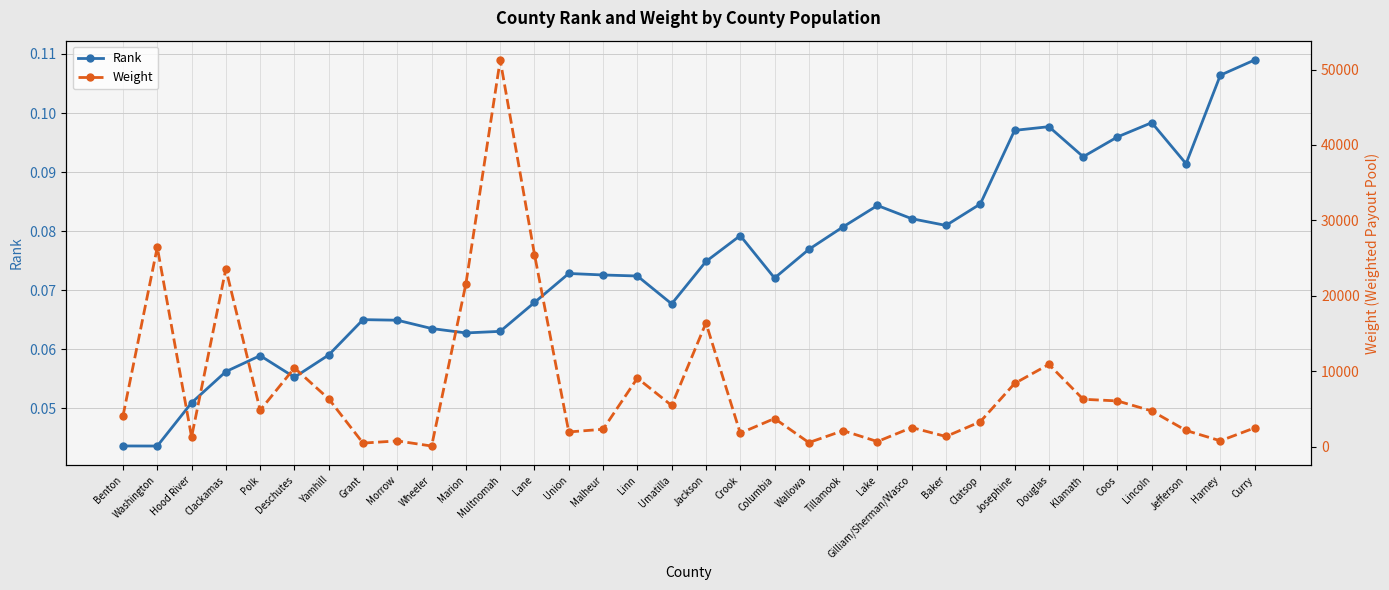

List the labels in order of Rank value, smallest first.

Washington, Benton, Hood River, Deschutes, Clackamas, Polk, Yamhill, Marion, Multnomah, Wheeler, Morrow, Grant, Umatilla, Lane, Columbia, Linn, Malheur, Union, Jackson, Wallowa, Crook, Tillamook, Baker, Gilliam/Sherman/Wasco, Lake, Clatsop, Jefferson, Klamath, Coos, Josephine, Douglas, Lincoln, Harney, Curry